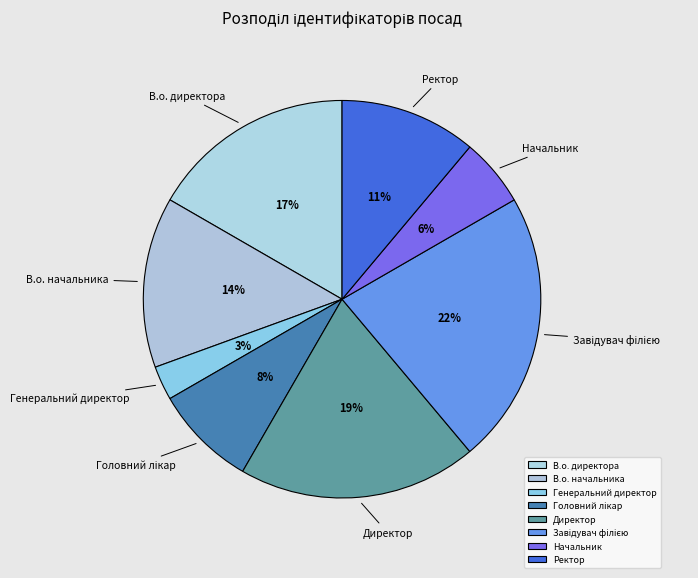

Which has a higher value, Директор or Генеральний директор?

Директор